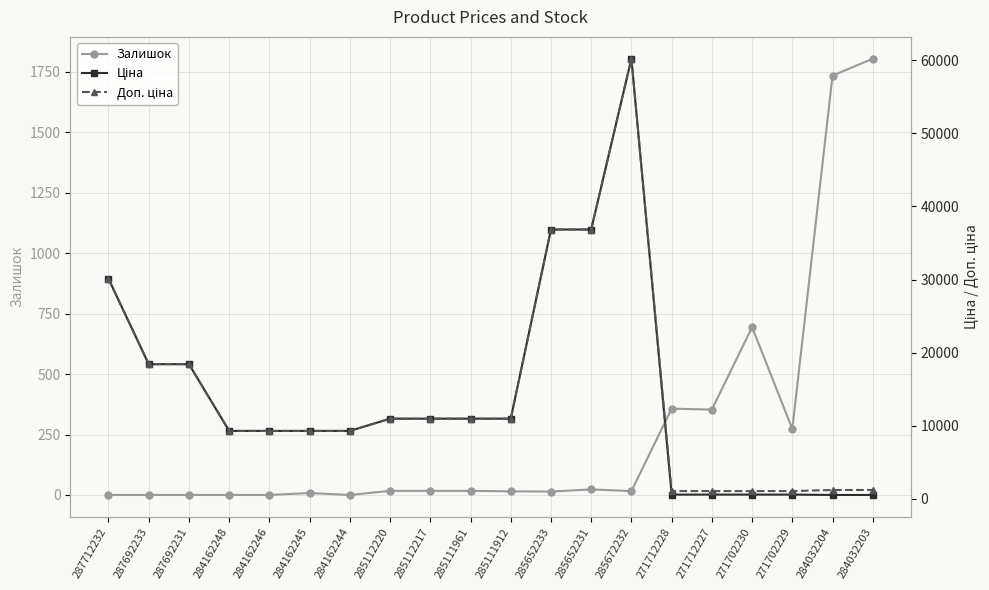

Reading left to right, transcribe all the data shown in this chart.

Залишок: 287712232=0.0	287692233=0.0	287692231=0.0	284162248=0.0	284162246=0.0	284162245=8.0	284162244=0.0	285112220=17.0	285112217=17.0	285111961=17.0	285111912=15.0	285652233=14.0	285652231=23.0	285672232=16.0	271712228=357.0	271712227=353.0	271702230=694.0	271702229=273.0	284032204=1734.0	284032203=1804.0
Ціна: 287712232=30102.8	287692233=18420.9	287692231=18420.9	284162248=9290.5	284162246=9290.5	284162245=9290.5	284162244=9290.5	285112220=10964.4	285112217=10964.4	285111961=10964.4	285111912=10964.4	285652233=36841.8	285652231=36841.8	285672232=60205.6	271712228=578.1	271712227=578.1	271702230=578.1	271702229=578.1	284032204=528.2	284032203=528.2
Доп. ціна: 287712232=30102.8	287692233=18420.9	287692231=18420.9	284162248=9290.5	284162246=9290.5	284162245=9290.5	284162244=9290.5	285112220=10964.4	285112217=10964.4	285111961=10964.4	285111912=10964.4	285652233=36841.8	285652231=36841.8	285672232=60205.6	271712228=1060.0	271712227=1060.0	271702230=1060.0	271702229=1060.0	284032204=1210.7	284032203=1210.7